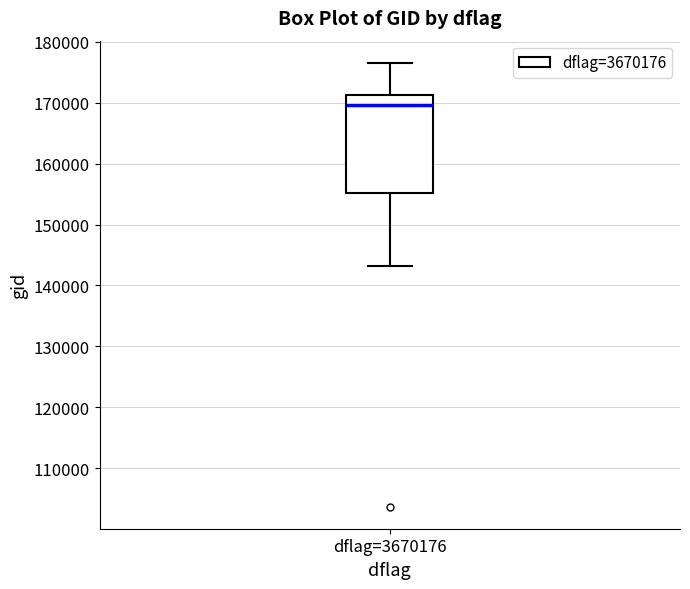

Read this box plot against the y-axis: the position of the median line, the range covered by the box, and the ends of both whiskers. The values are not printed on the chart, so give them approximately, as read against the axis.

median 170000, box 155000 to 171000, whiskers 143000 to 177000